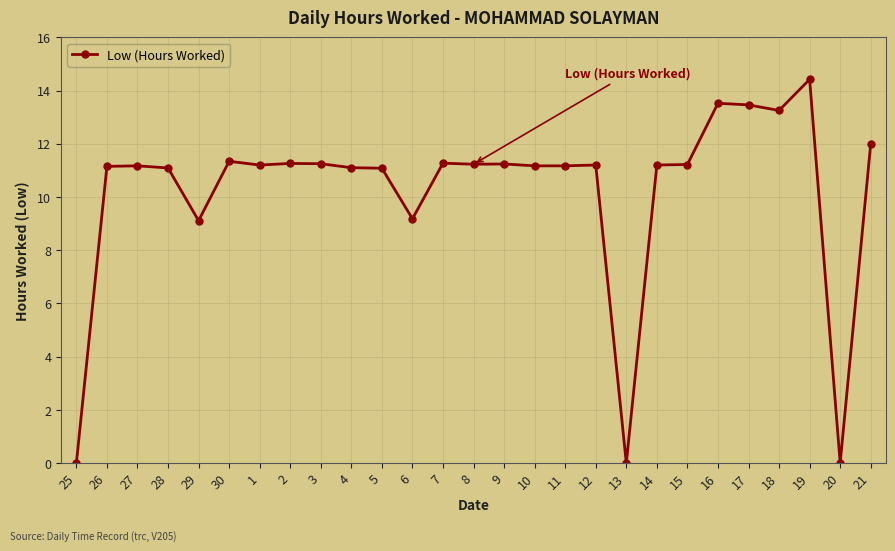

Count the number of values greater than 11.

22